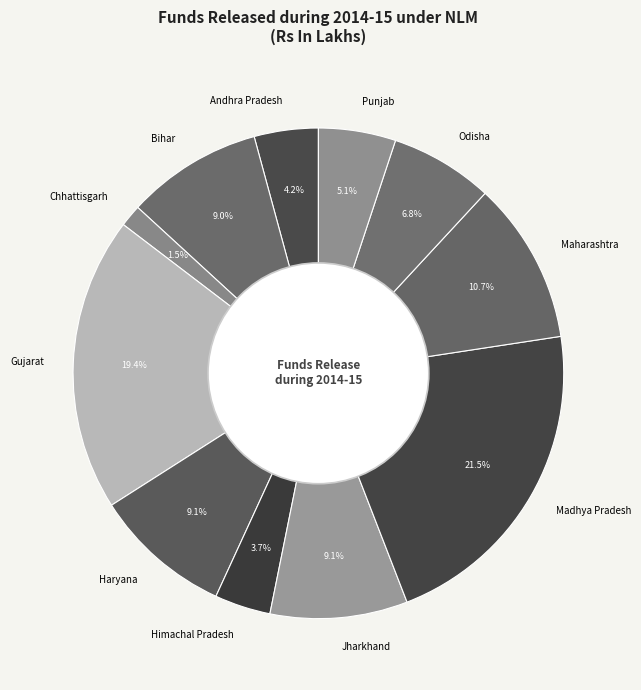

Which category has the smallest portion of the pie?

Chhattisgarh